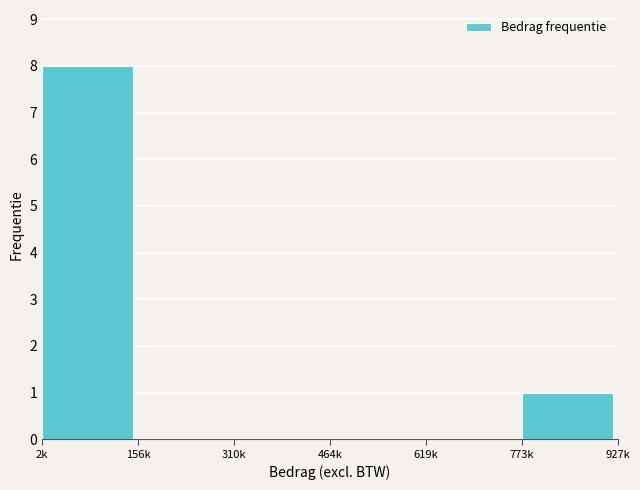

Reading right to left, extract all data points from this chart.

773k=1	619k=0	464k=0	310k=0	156k=0	2k=8